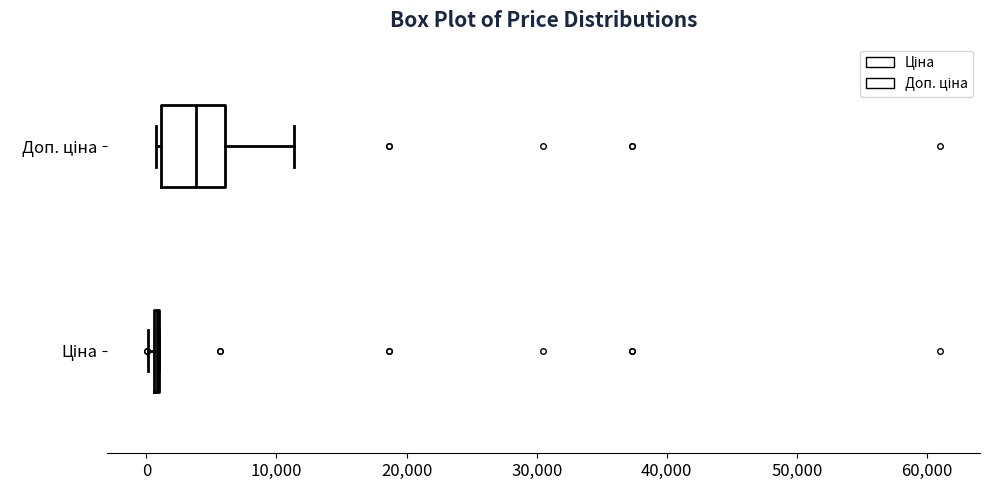

Reading bottom to top, read every box against the x-axis: the position of its median line, the range the box covers, and the ends of its whiskers. The values are not printed on the chart, so give them approximately, as read against the axis.

Ціна: box collapsed to a line at 1000, whiskers 0 to 1000
Доп. ціна: median 4000, box 1000 to 6000, whiskers 1000 (just left of the box's left edge) to 11000